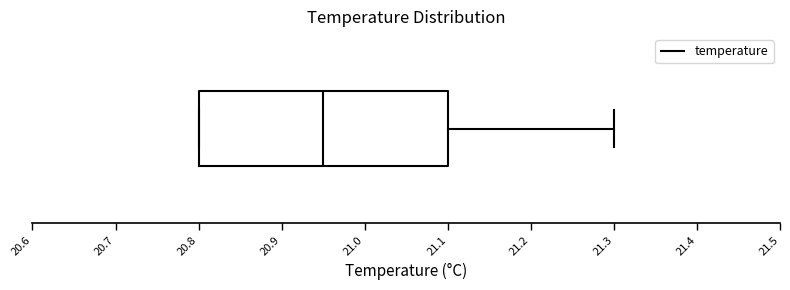

Where does the right whisker of the box end on the x-axis? The values are not printed on the chart, so give them approximately, as read against the axis.

21.30